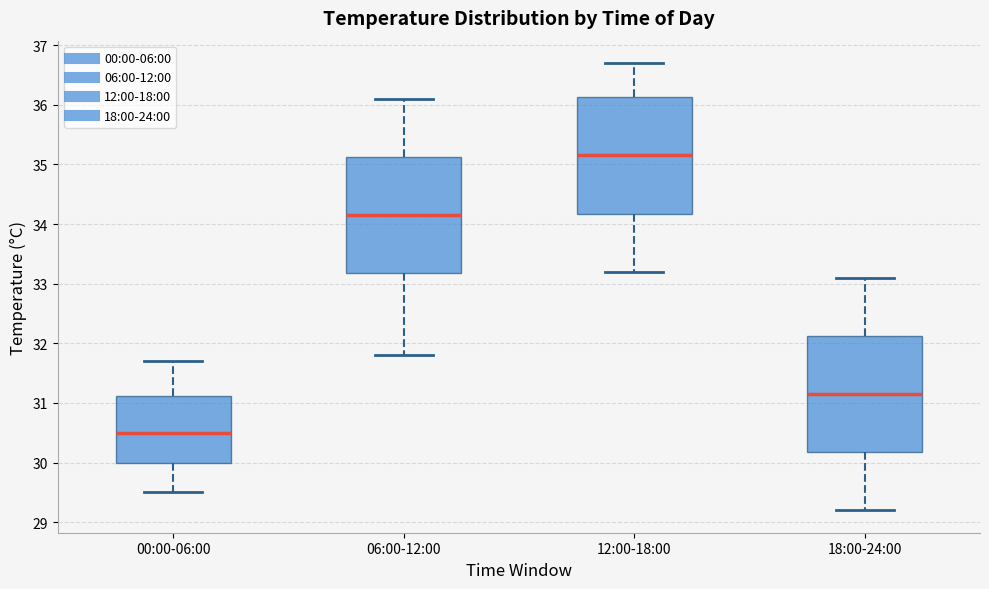

Reading left to right, read every box against the y-axis: the position of its median line, the range the box covers, and the ends of its whiskers. The values are not printed on the chart, so give them approximately, as read against the axis.

00:00-06:00: median 30.5, box 30.0 to 31.1, whiskers 29.5 to 31.7
06:00-12:00: median 34.2, box 33.2 to 35.1, whiskers 31.8 to 36.1
12:00-18:00: median 35.2, box 34.2 to 36.1, whiskers 33.2 to 36.7
18:00-24:00: median 31.2, box 30.2 to 32.1, whiskers 29.2 to 33.1